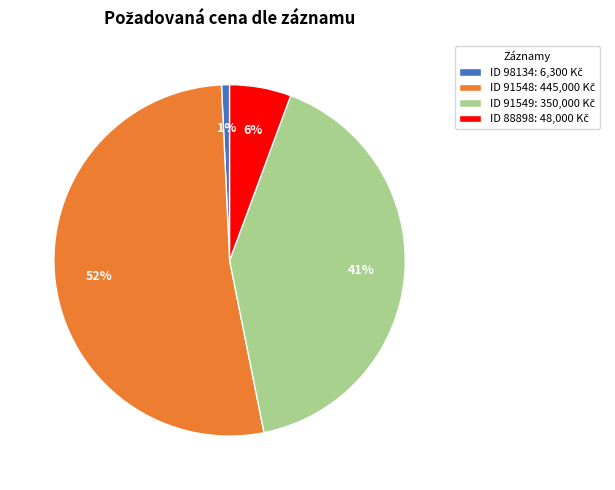

To the nearest percent, what is the average slice percentage?

25%